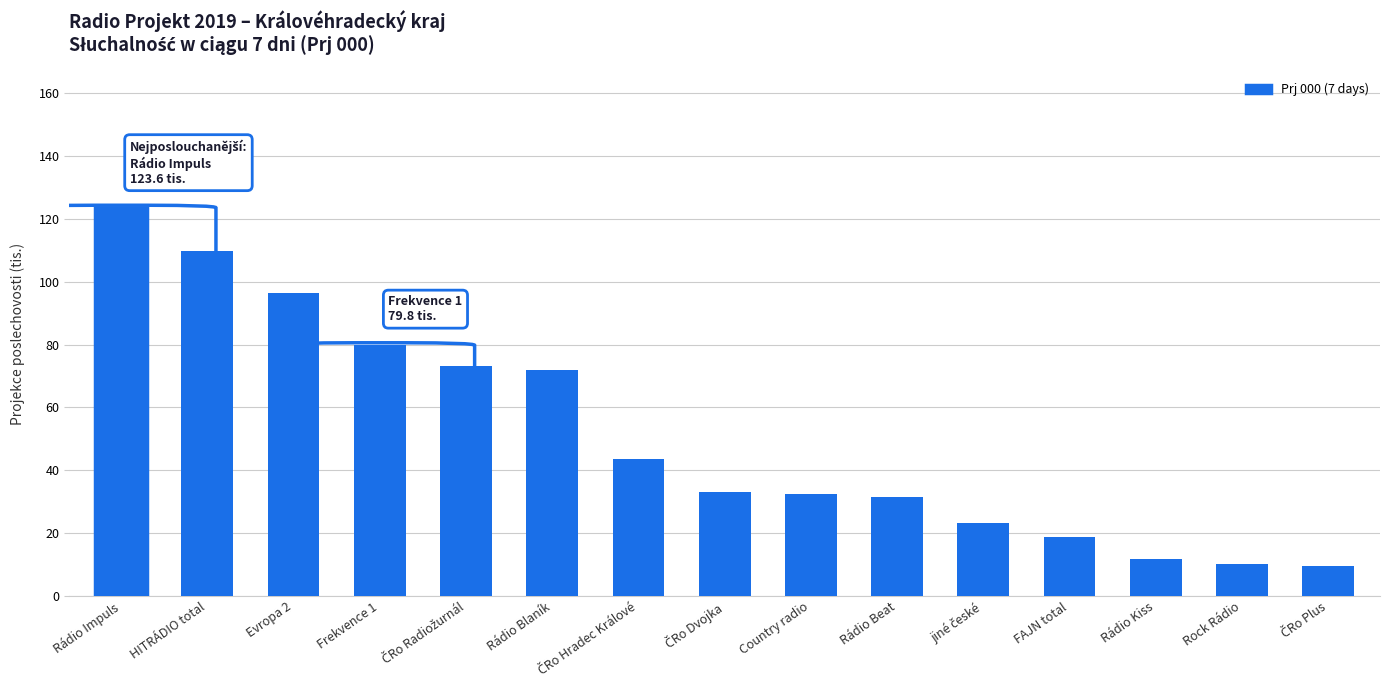

What is the sum of the values at Rádio Beat and Rádio Impuls?

155.1